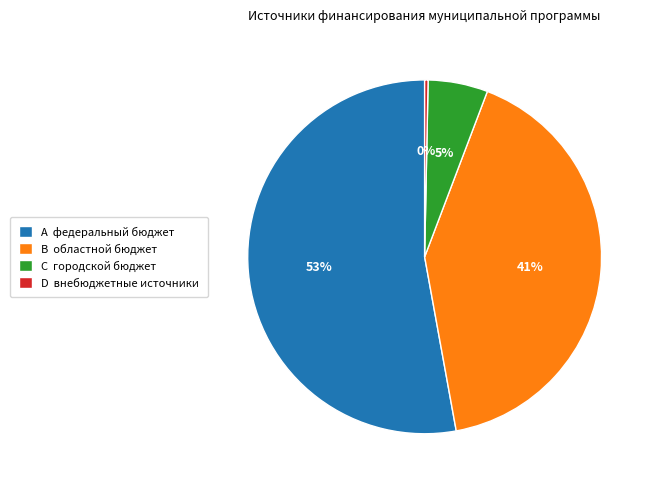

Combined, do A федеральный бюджет and C городской бюджет account for over 50%?

Yes